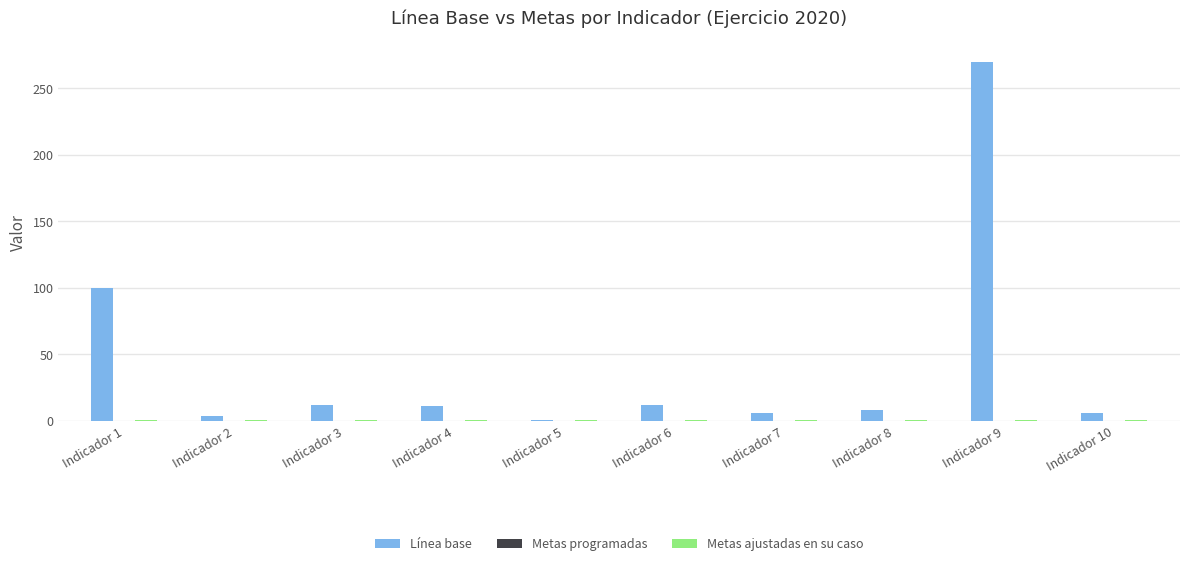

Is it true that Línea base equals 6 at Indicador 7?

True